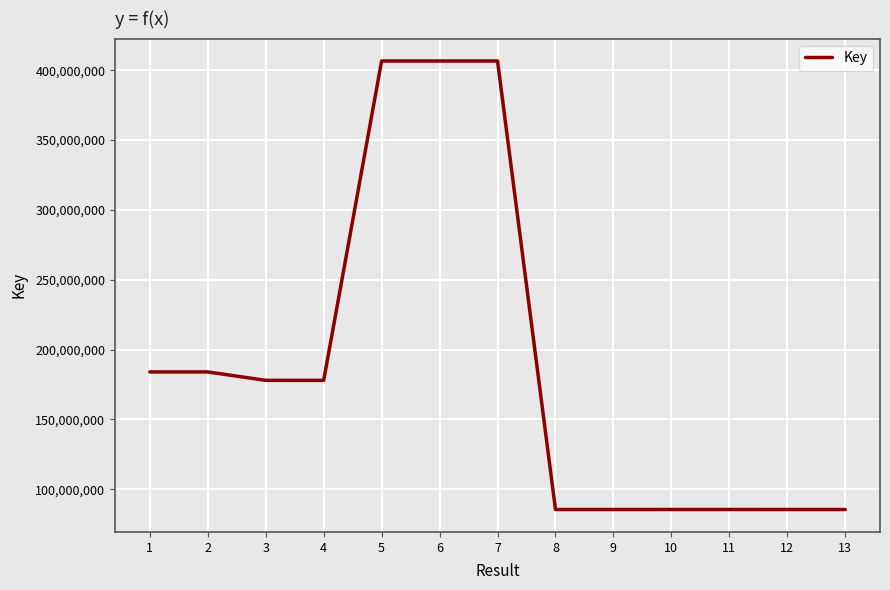

What is the change in value from 3 to 12?

-92485447